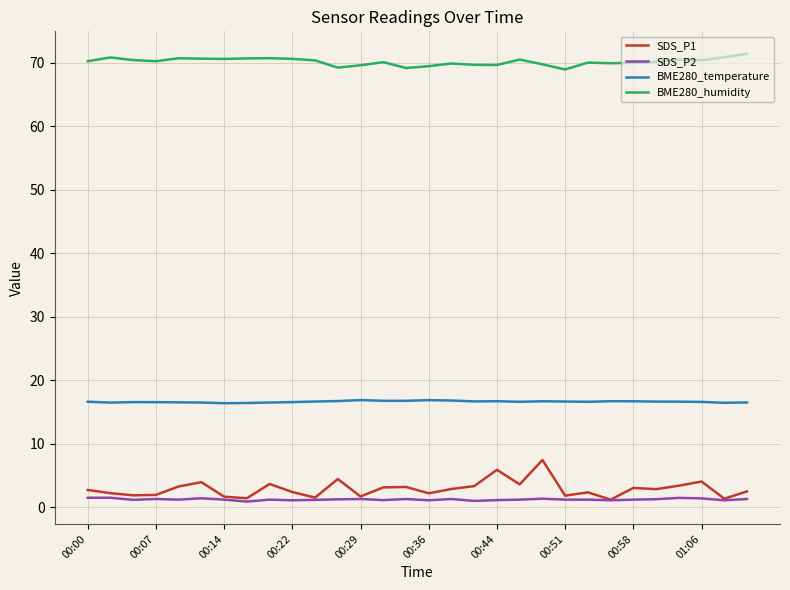

True or false: BME280_temperature and SDS_P1 cross at least once.

False